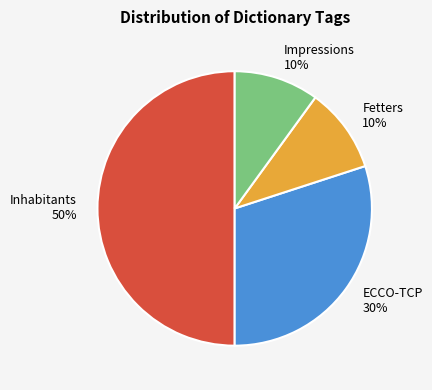

Count the number of slices in the pie.

4